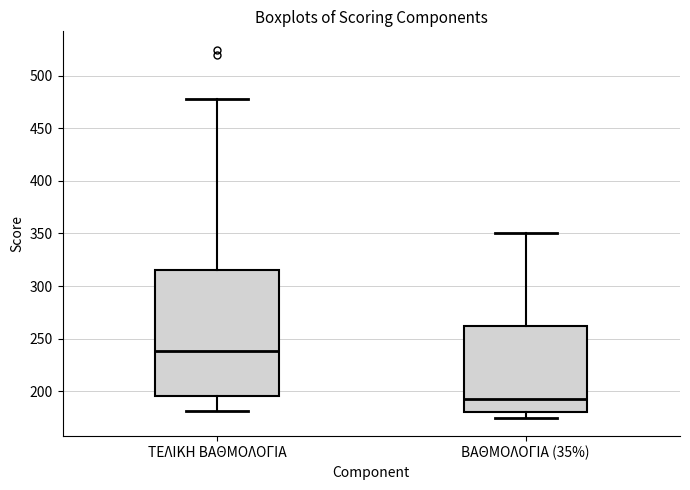

Reading left to right, transcribe this box plot: for each box, give where its median line is, the range the box spans, and where its two whiskers end, as read against the y-axis. The values are not printed on the chart, so give them approximately, as read against the axis.

ΤΕΛΙΚΗ ΒΑΘΜΟΛΟΓΙΑ: median 240, box 195 to 315, whiskers 180 to 480
ΒΑΘΜΟΛΟΓΙΑ (35%): median 195, box 180 to 265, whiskers 175 to 350